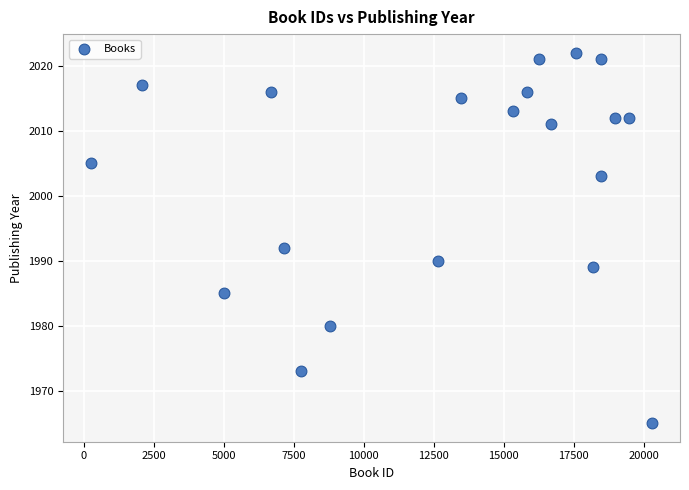

What Y value in the scatter plot is closest to 1993?

1992